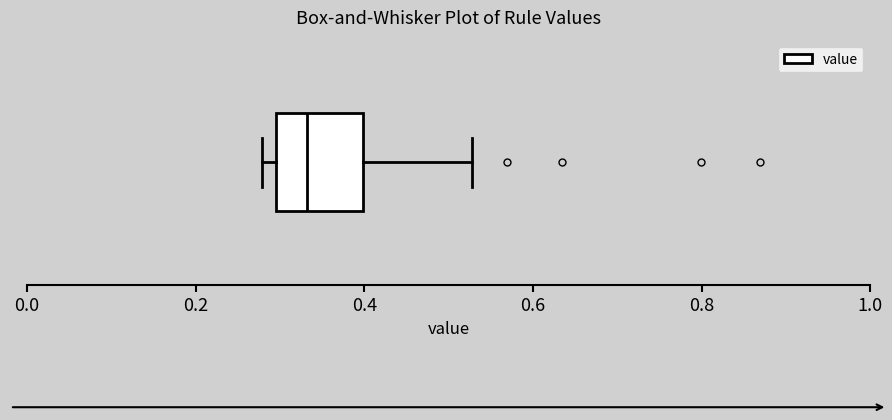

Transcribe this box plot: give where the median line is, the range the box spans, and where the two whiskers end, as read against the x-axis. The values are not printed on the chart, so give them approximately, as read against the axis.

median 0.34, box 0.30 to 0.40, whiskers 0.28 to 0.52